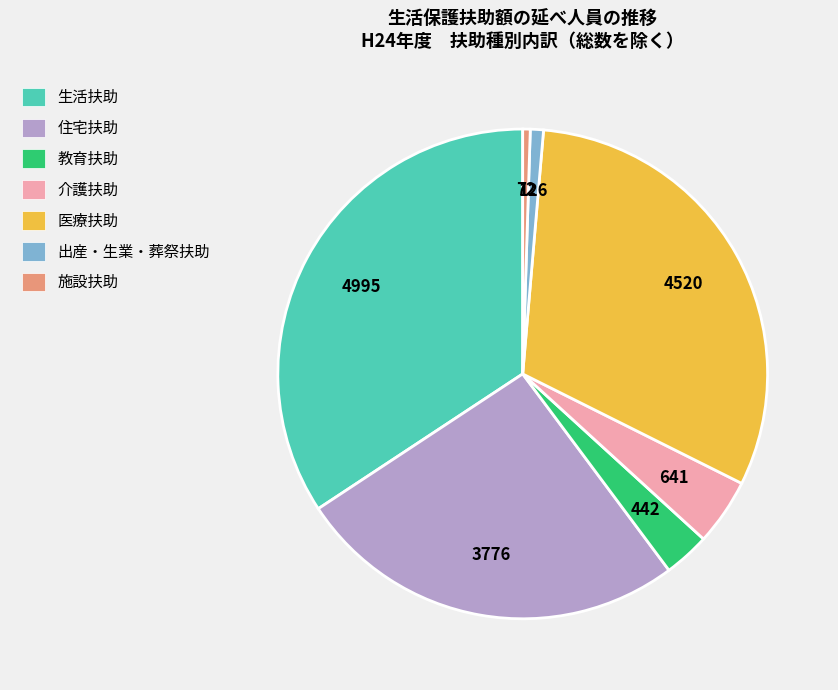

Is 施設扶助 the majority of the pie?

No